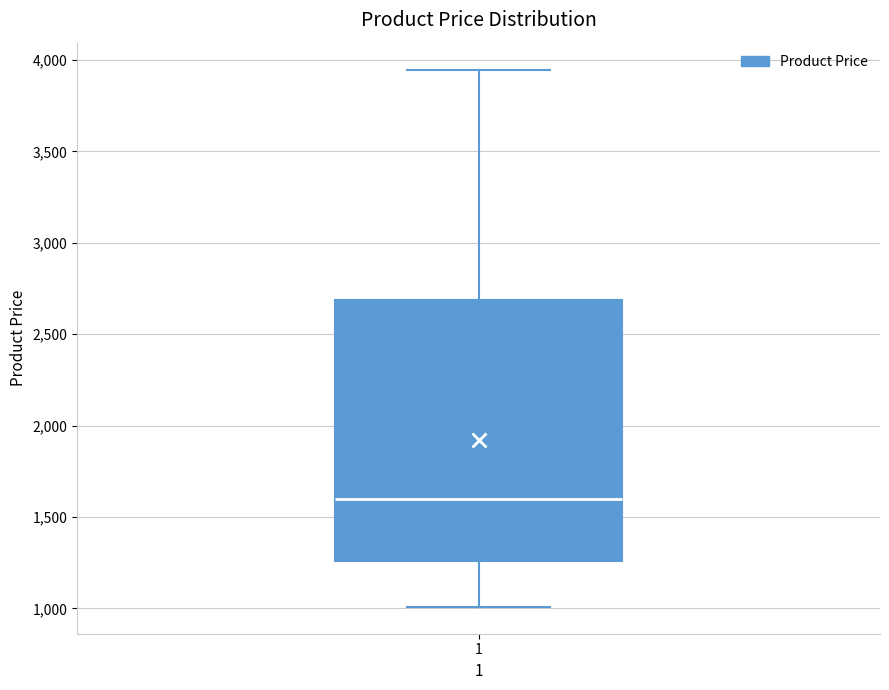

Where does the lower whisker of the box at x = 1 end on the y-axis? The values are not printed on the chart, so give them approximately, as read against the axis.

1000